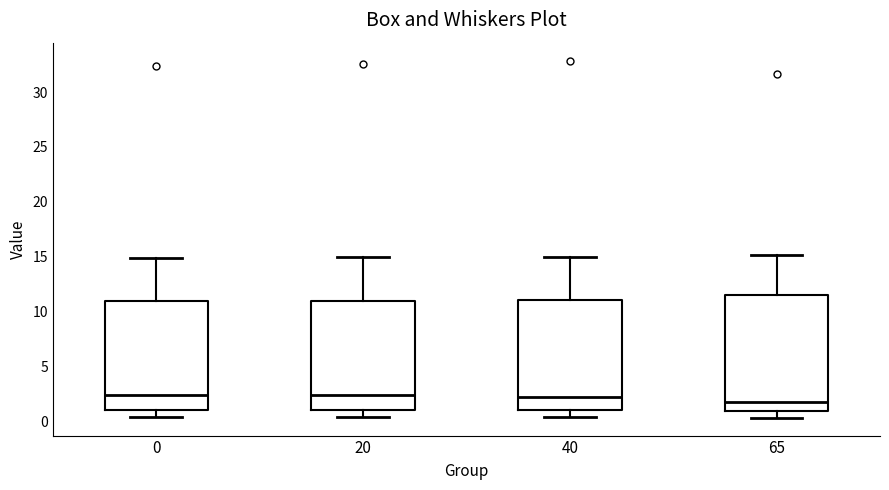

Where does the median line of the box at x = 40 sit on the y-axis? The values are not printed on the chart, so give them approximately, as read against the axis.

2.0